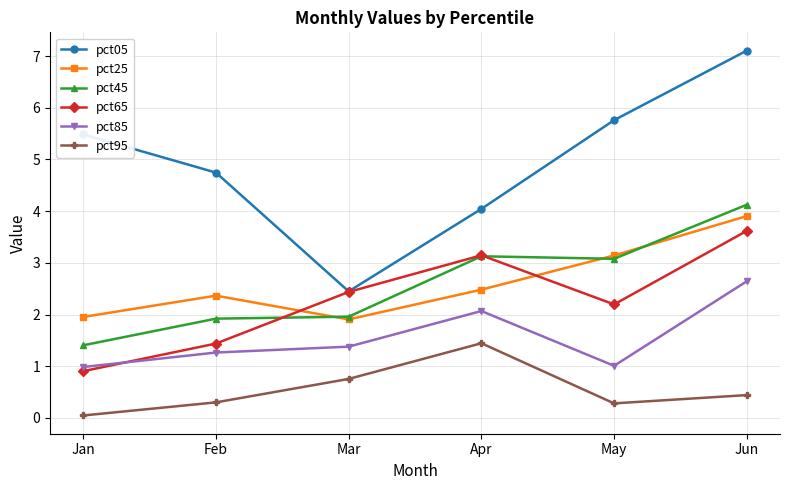

Rank the series by their maximum value, from lowest to highest.

pct95, pct85, pct65, pct25, pct45, pct05